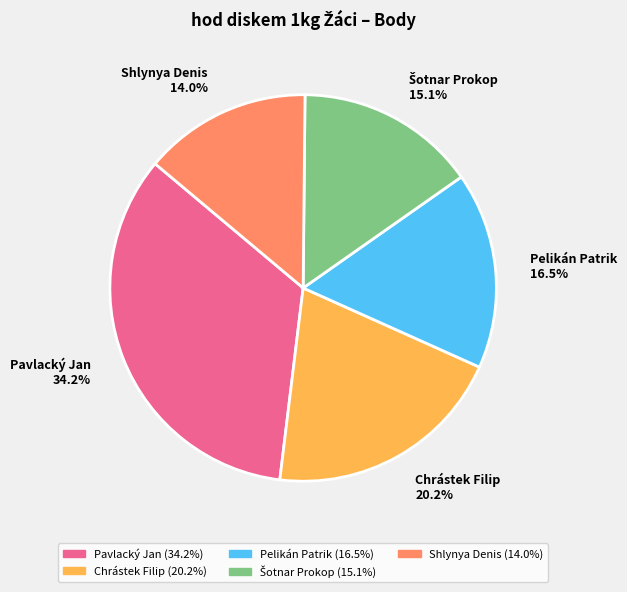

Does Chrástek Filip represent more than half of the total?

No